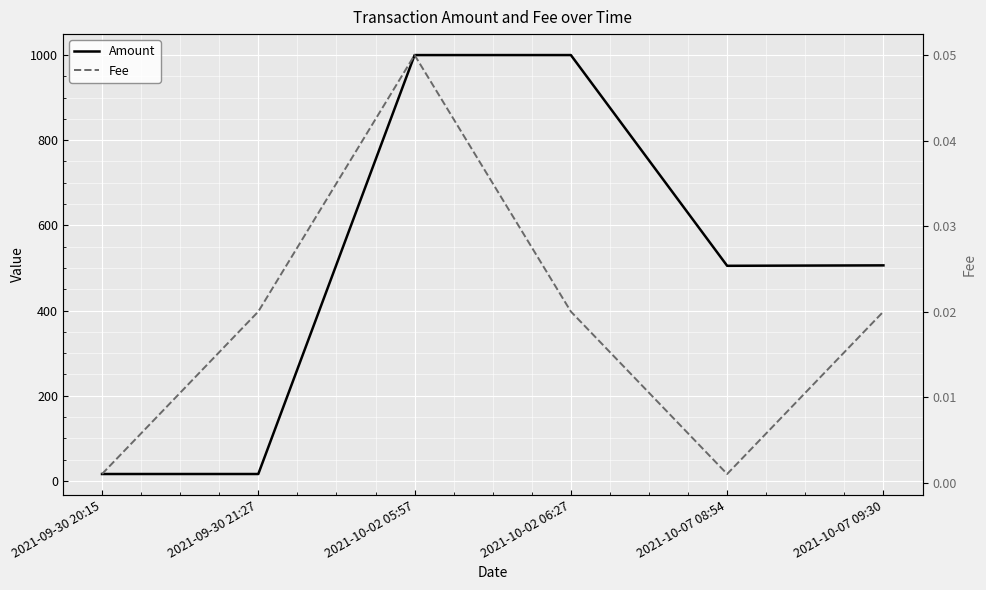

True or false: Amount has a value of 999.9 at 2021-10-02 05:57.

True